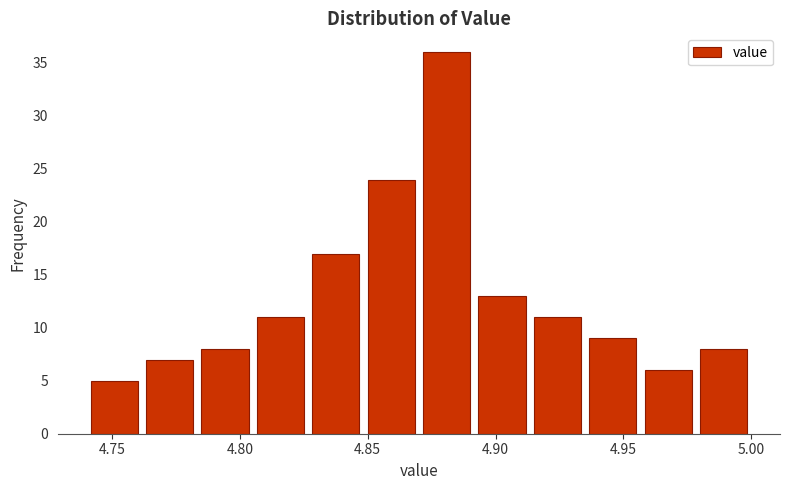

How tall is the bar that spans 4.915 to 4.935 on the x-axis? Neither the bar edges nor the heights are printed on the chart, so give them approximately, as read against the axes.

11